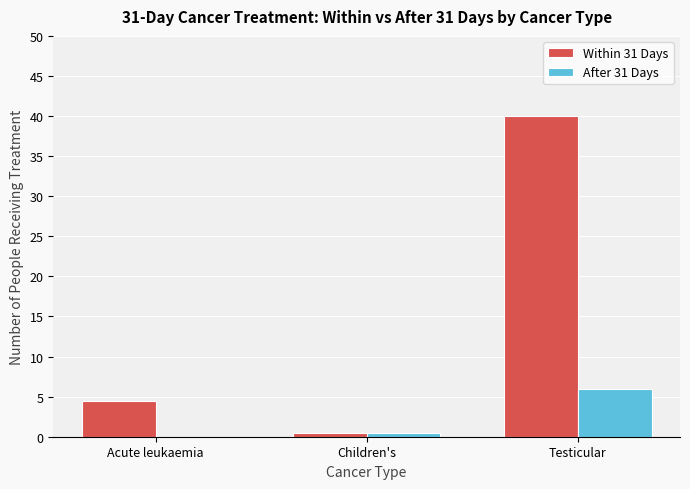

What is the sum of all Within 31 Days values?

45.0